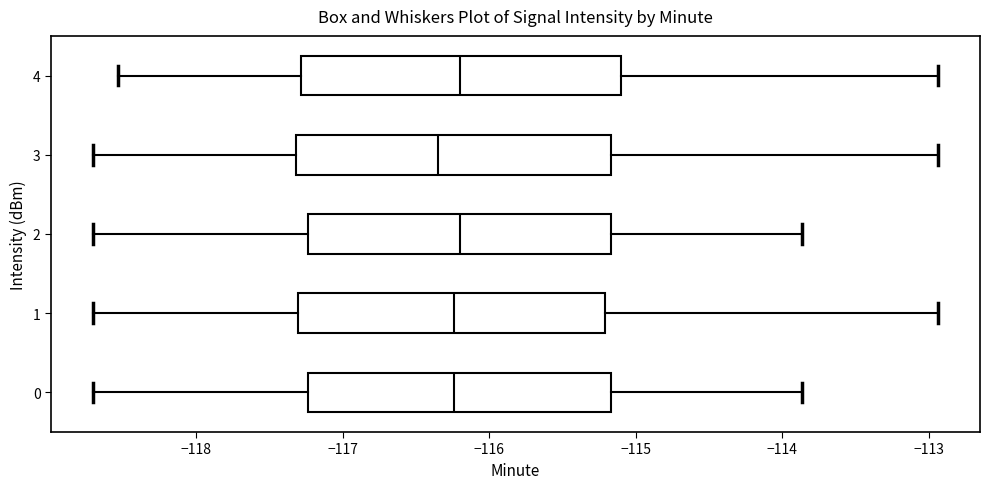

Reading bottom to top, transcribe this box plot: for each box, give where its median line is, the range the box spans, and where its two whiskers end, as read against the x-axis. The values are not printed on the chart, so give them approximately, as read against the axis.

0: median -116.2, box -117.2 to -115.2, whiskers -118.7 to -113.9
1: median -116.2, box -117.3 to -115.2, whiskers -118.7 to -112.9
2: median -116.2, box -117.2 to -115.2, whiskers -118.7 to -113.9
3: median -116.3, box -117.3 to -115.2, whiskers -118.7 to -112.9
4: median -116.2, box -117.3 to -115.1, whiskers -118.5 to -112.9